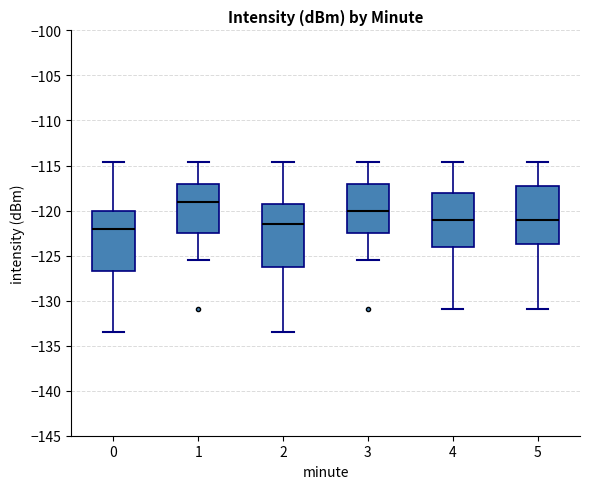

Which box's median line is the lowest?

0